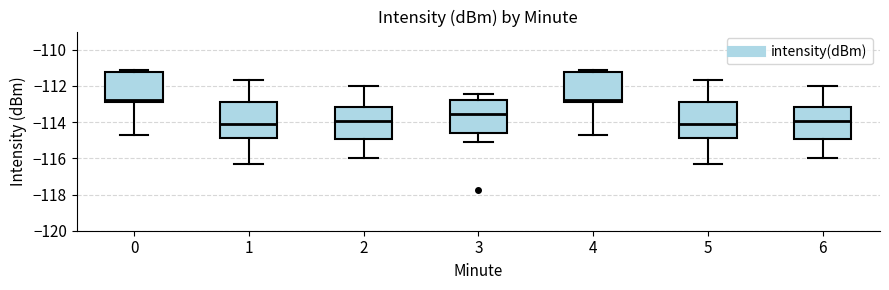

Where is the upper edge of the box at x = 4 on the y-axis? The values are not printed on the chart, so give them approximately, as read against the axis.

-111.2